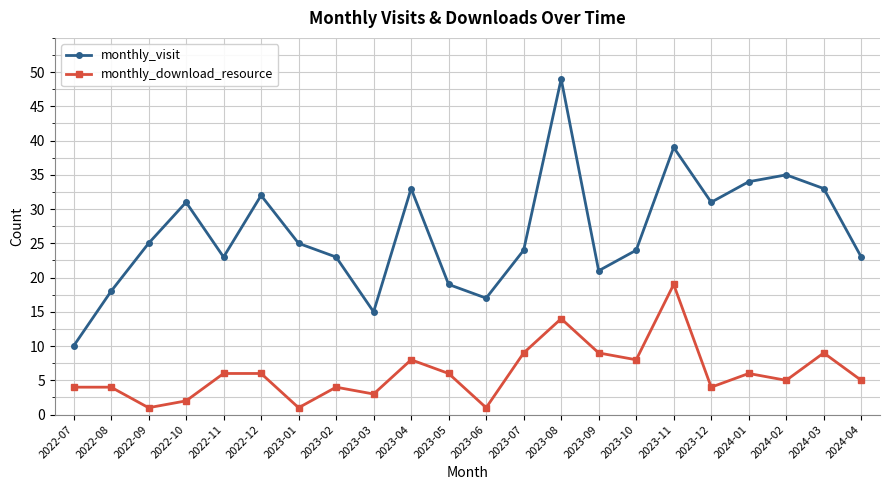

Which series has the largest total across all categories?

monthly_visit